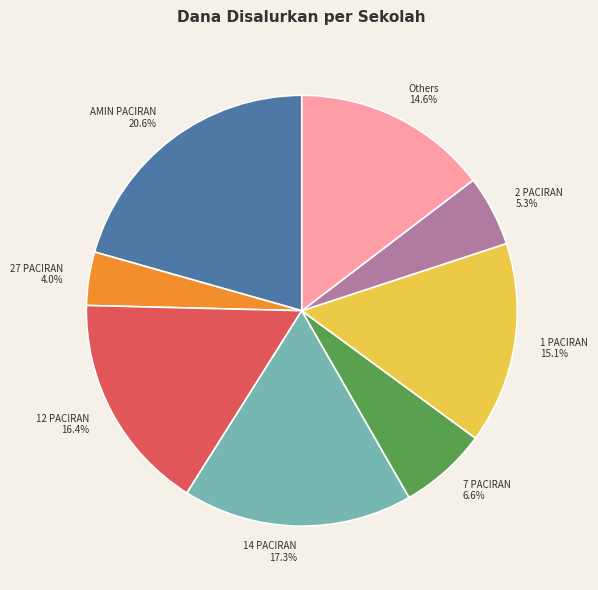

Which category has the biggest portion of the pie?

AMIN PACIRAN 20.6%